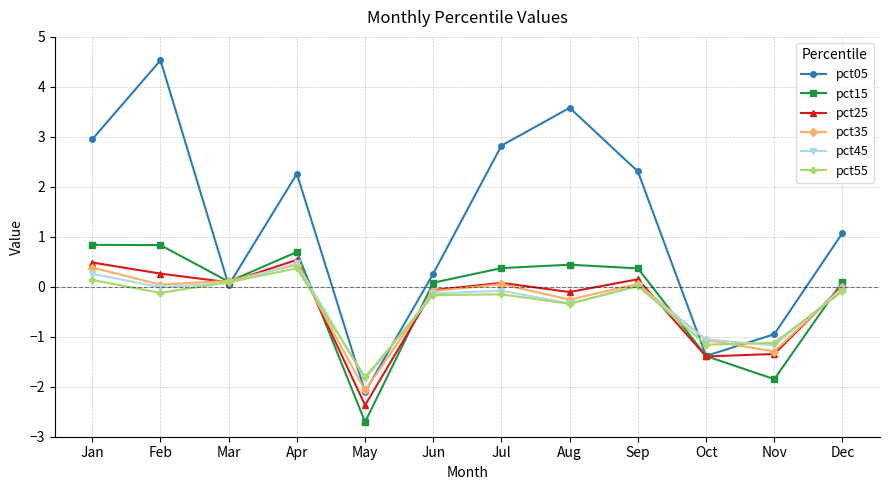

Which category has the lowest value across all series?

May